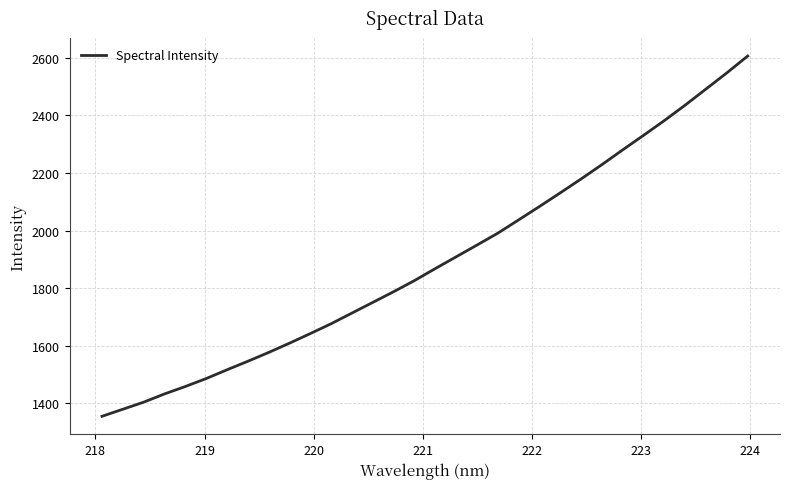

What is the difference between the maximum and minimum values?

1251.0